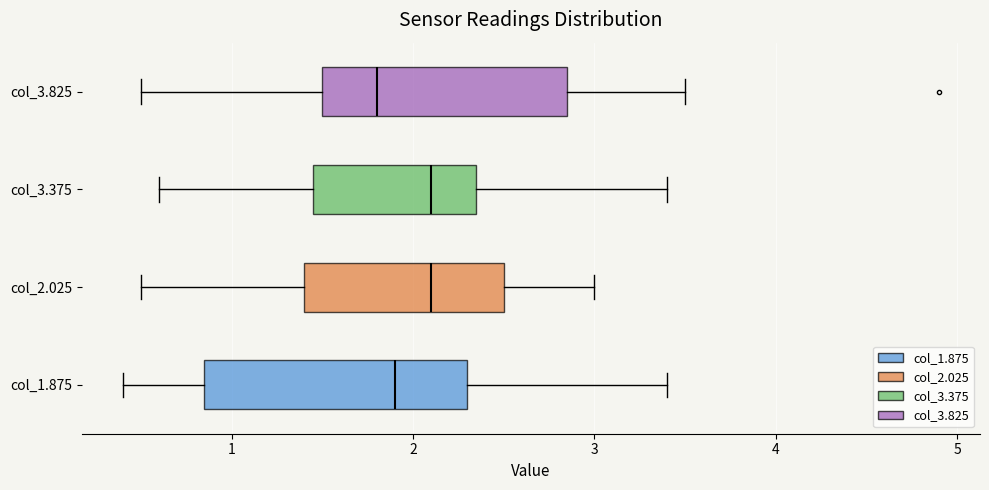

Reading bottom to top, transcribe this box plot: for each box, give where its median line is, the range the box spans, and where its two whiskers end, as read against the x-axis. The values are not printed on the chart, so give them approximately, as read against the axis.

col_1.875: median 1.9, box 0.9 to 2.3, whiskers 0.4 to 3.4
col_2.025: median 2.1, box 1.4 to 2.5, whiskers 0.5 to 3.0
col_3.375: median 2.1, box 1.5 to 2.4, whiskers 0.6 to 3.4
col_3.825: median 1.8, box 1.5 to 2.9, whiskers 0.5 to 3.5